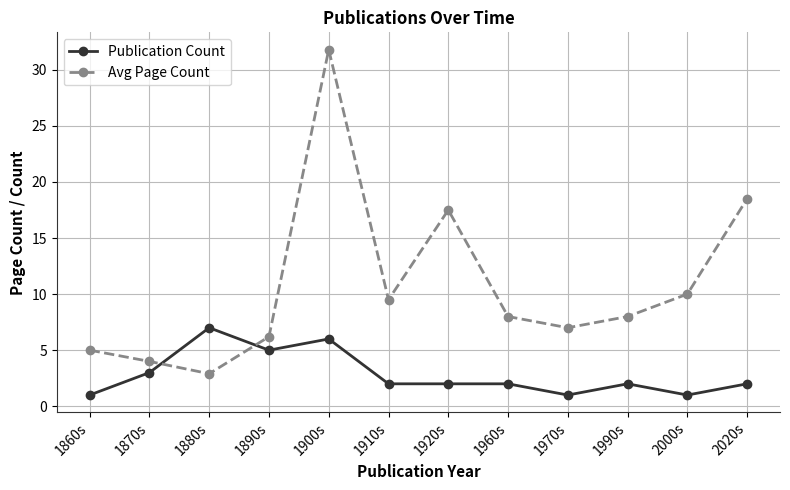

True or false: Publication Count has more than 2 points higher than both neighbors.

True